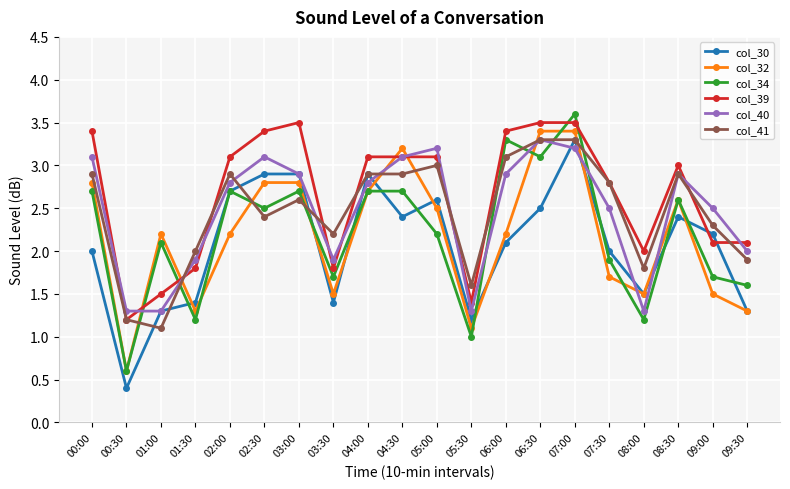

Reading left to right, list all the values displayed in this chart.

col_30: 00:00=2.0	00:30=0.4	01:00=1.3	01:30=1.4	02:00=2.7	02:30=2.9	03:00=2.9	03:30=1.4	04:00=2.9	04:30=2.4	05:00=2.6	05:30=1.2	06:00=2.1	06:30=2.5	07:00=3.3	07:30=2.0	08:00=1.5	08:30=2.4	09:00=2.2	09:30=1.3
col_32: 00:00=2.8	00:30=0.6	01:00=2.2	01:30=1.3	02:00=2.2	02:30=2.8	03:00=2.8	03:30=1.5	04:00=2.7	04:30=3.2	05:00=2.5	05:30=1.1	06:00=2.2	06:30=3.4	07:00=3.4	07:30=1.7	08:00=1.5	08:30=2.6	09:00=1.5	09:30=1.3
col_34: 00:00=2.7	00:30=0.6	01:00=2.1	01:30=1.2	02:00=2.7	02:30=2.5	03:00=2.7	03:30=1.7	04:00=2.7	04:30=2.7	05:00=2.2	05:30=1.0	06:00=3.3	06:30=3.1	07:00=3.6	07:30=1.9	08:00=1.2	08:30=2.6	09:00=1.7	09:30=1.6
col_39: 00:00=3.4	00:30=1.2	01:00=1.5	01:30=1.8	02:00=3.1	02:30=3.4	03:00=3.5	03:30=1.8	04:00=3.1	04:30=3.1	05:00=3.1	05:30=1.4	06:00=3.4	06:30=3.5	07:00=3.5	07:30=2.8	08:00=2.0	08:30=3.0	09:00=2.1	09:30=2.1
col_40: 00:00=3.1	00:30=1.3	01:00=1.3	01:30=1.9	02:00=2.8	02:30=3.1	03:00=2.9	03:30=1.9	04:00=2.8	04:30=3.1	05:00=3.2	05:30=1.3	06:00=2.9	06:30=3.3	07:00=3.2	07:30=2.5	08:00=1.3	08:30=2.9	09:00=2.5	09:30=2.0
col_41: 00:00=2.9	00:30=1.2	01:00=1.1	01:30=2.0	02:00=2.9	02:30=2.4	03:00=2.6	03:30=2.2	04:00=2.9	04:30=2.9	05:00=3.0	05:30=1.6	06:00=3.1	06:30=3.3	07:00=3.3	07:30=2.8	08:00=1.8	08:30=2.9	09:00=2.3	09:30=1.9